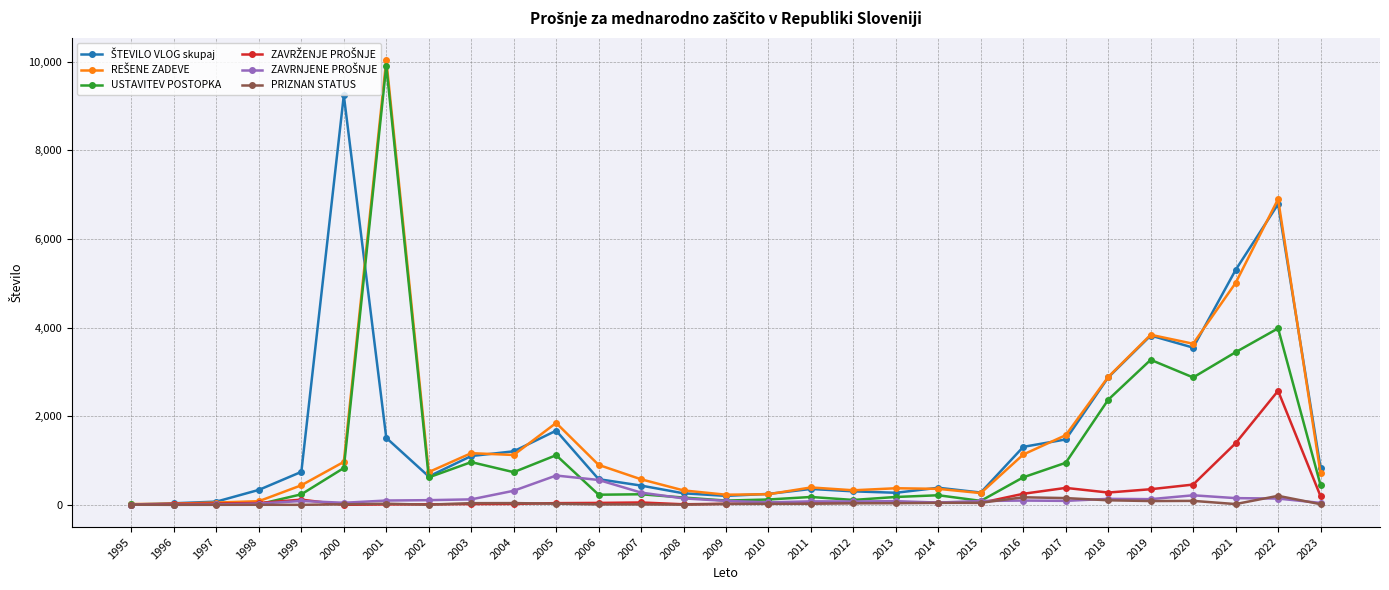

True or false: PRIZNAN STATUS has more than 1 points higher than both neighbors.

True